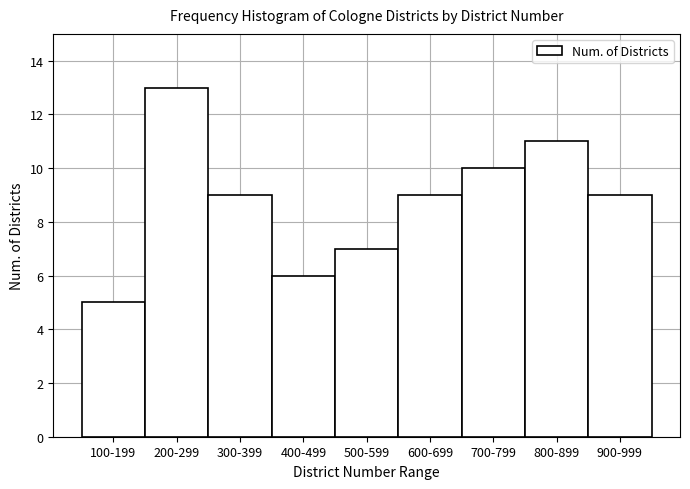

Reading left to right, list all the values displayed in this chart.

100-199=5	200-299=13	300-399=9	400-499=6	500-599=7	600-699=9	700-799=10	800-899=11	900-999=9